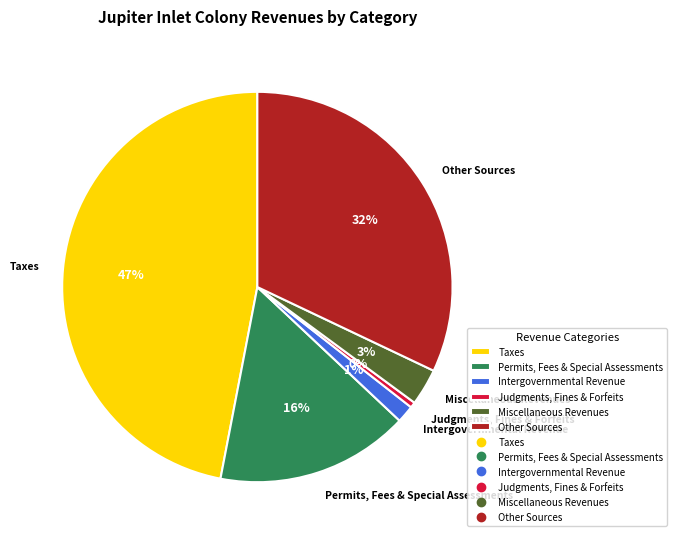

To the nearest percent, what is the difference between the Intergovernmental Revenue and Permits, Fees & Special Assessments slice percentages?

15%